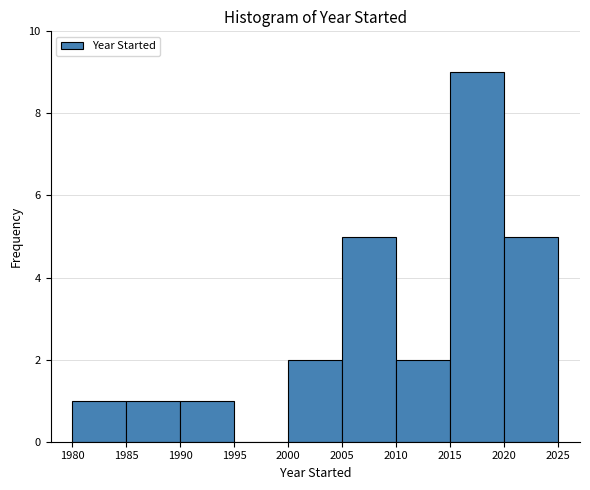

Reading left to right, list every bar in this chart as the range it spans on the x-axis followed by its height. The values are not printed on the chart, so give them approximately, as read against the axis.

1980 to 1985: 1
1985 to 1990: 1
1990 to 1995: 1
1995 to 2000: 0
2000 to 2005: 2
2005 to 2010: 5
2010 to 2015: 2
2015 to 2020: 9
2020 to 2025: 5